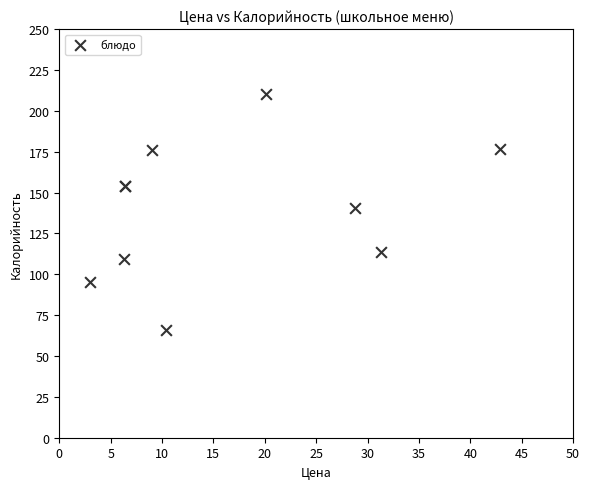

What Y value in the scatter plot is closest to 138?

140.6